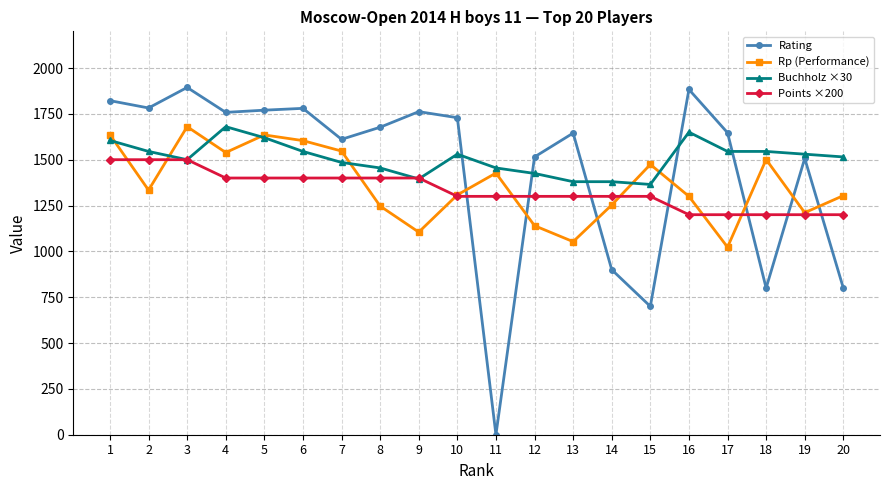

How many intersections are there between Points ×200 and Rating?

7